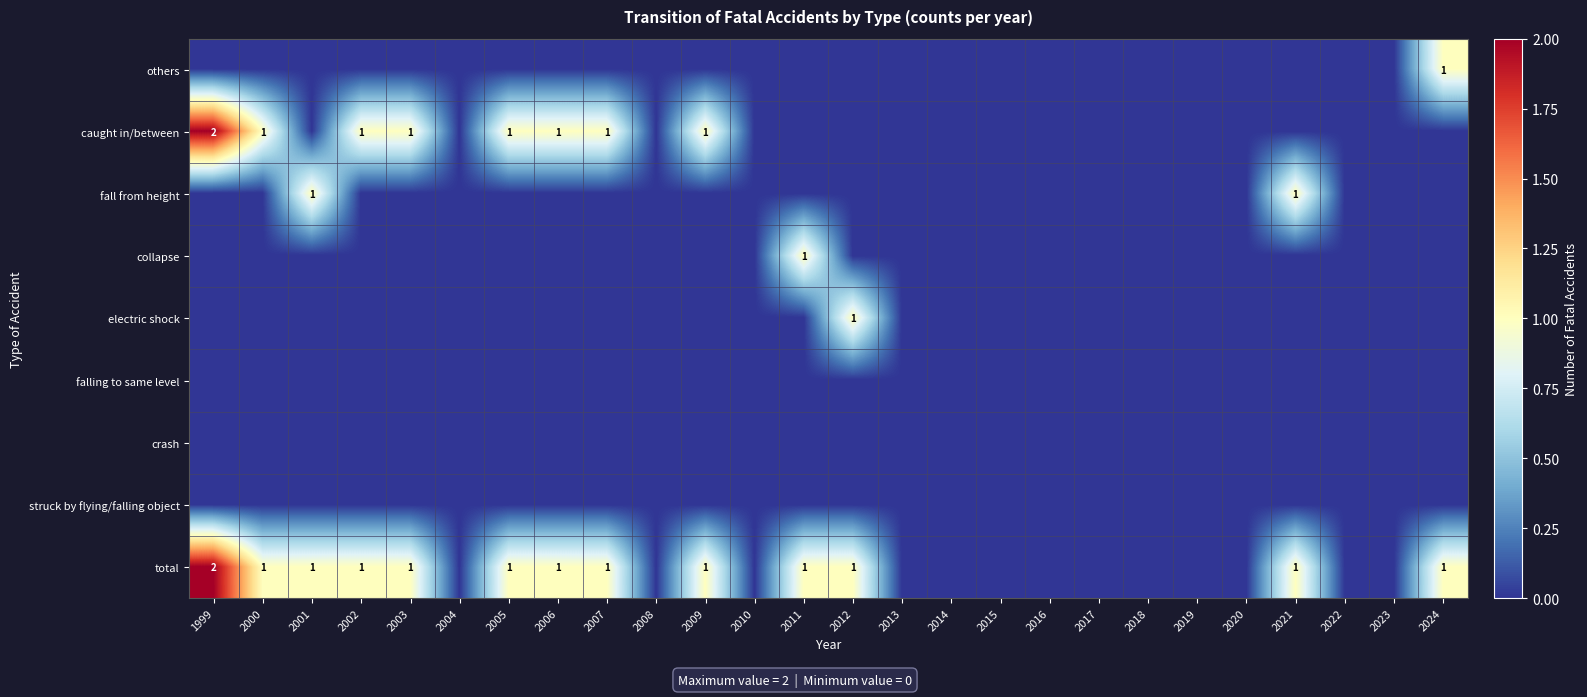

The total series shows 1 at 2000. True or false?

True